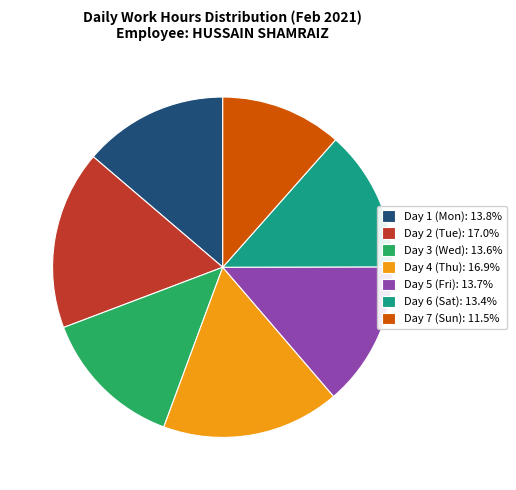

Does Day 4 (Thu): 16.9% account for over 50% of the chart?

No